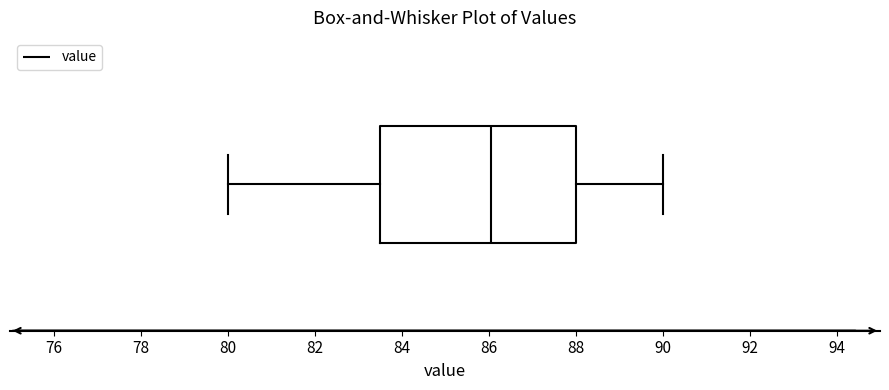

Where is the right edge of the box on the x-axis? The values are not printed on the chart, so give them approximately, as read against the axis.

88.0